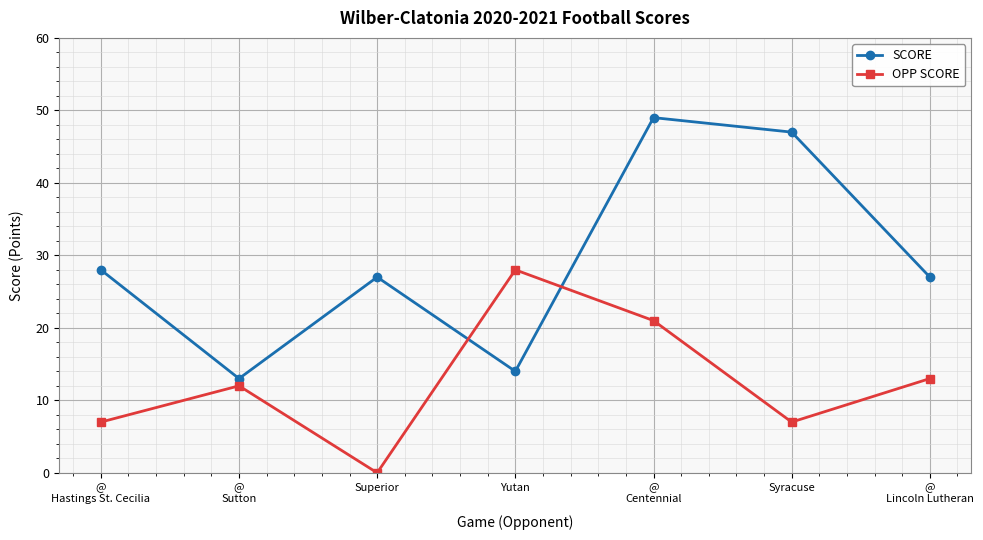

In SCORE, how many points are higher than both neighbors (excluding endpoints)?

2